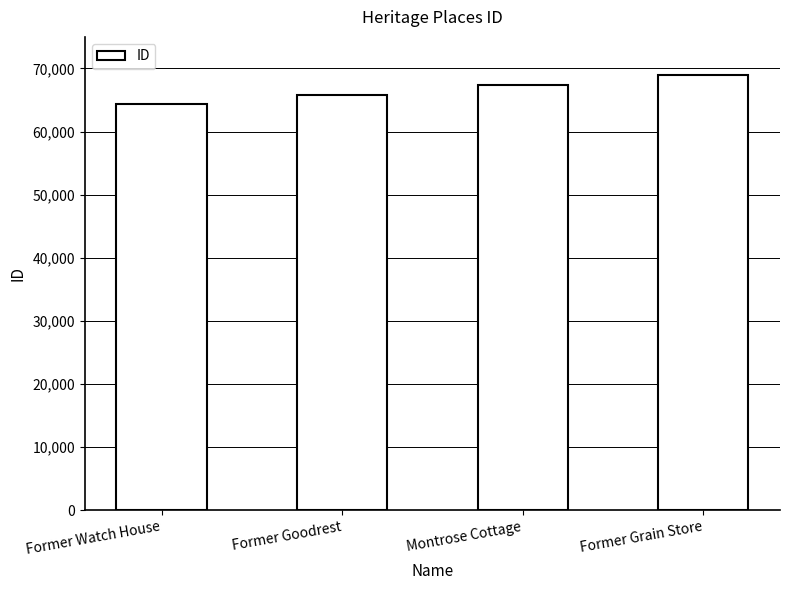

What is the change in value from Former Watch House to Former Goodrest?

+1380